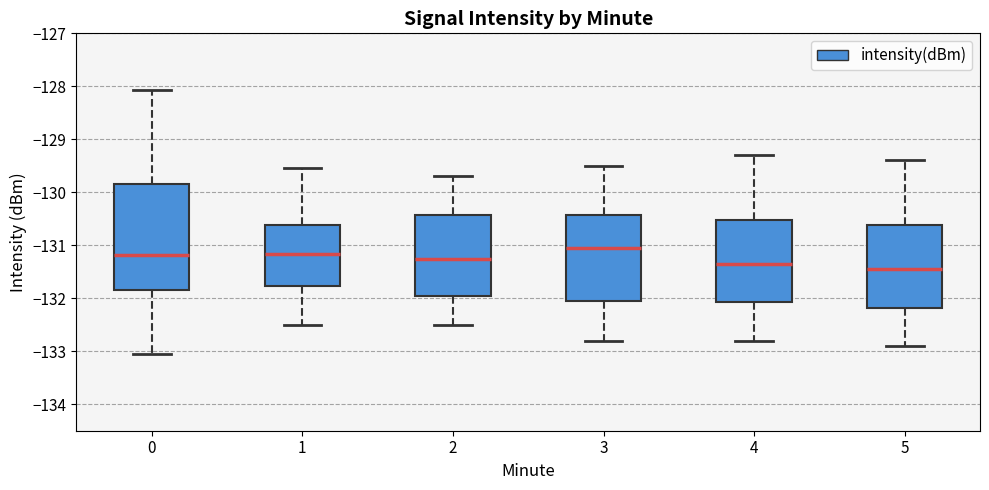

Which box's median line is the highest?

3